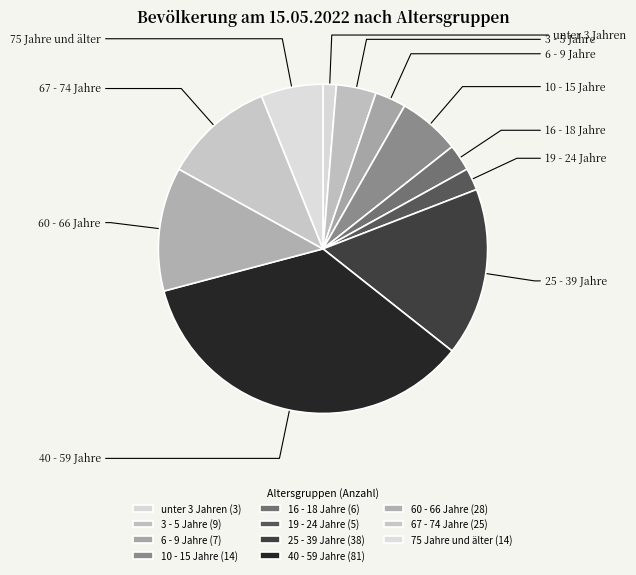

Rank the categories by value from lowest to highest.

unter 3 Jahren, 19 - 24 Jahre, 16 - 18 Jahre, 6 - 9 Jahre, 3 - 5 Jahre, 10 - 15 Jahre, 75 Jahre und älter, 67 - 74 Jahre, 60 - 66 Jahre, 25 - 39 Jahre, 40 - 59 Jahre